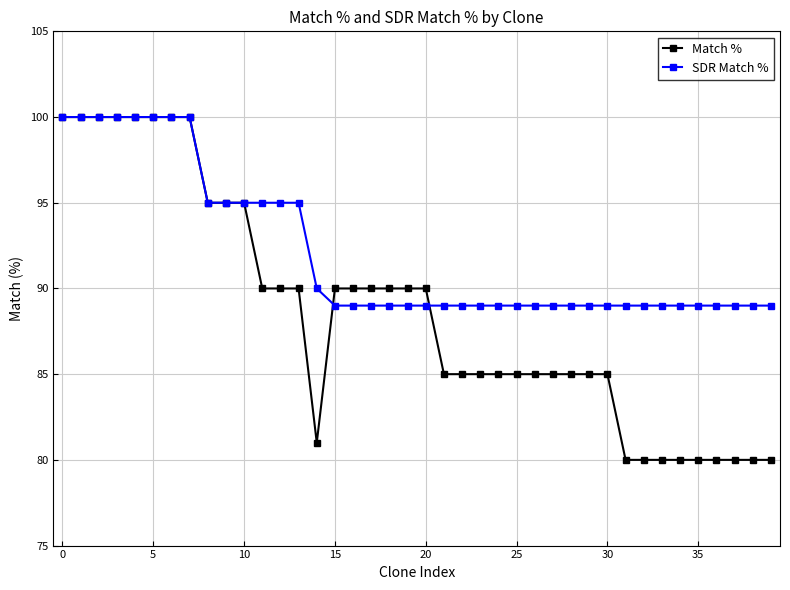

Which series has the largest total across all categories?

SDR Match %